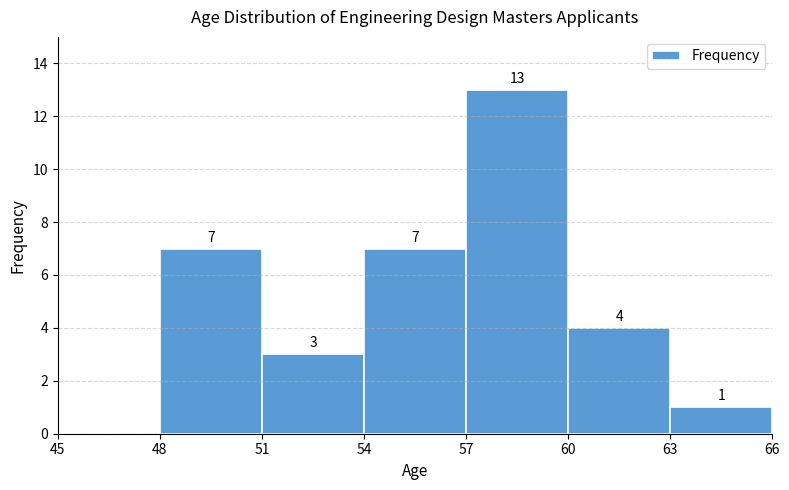

Which range on the x-axis has the tallest bar?

57 to 60